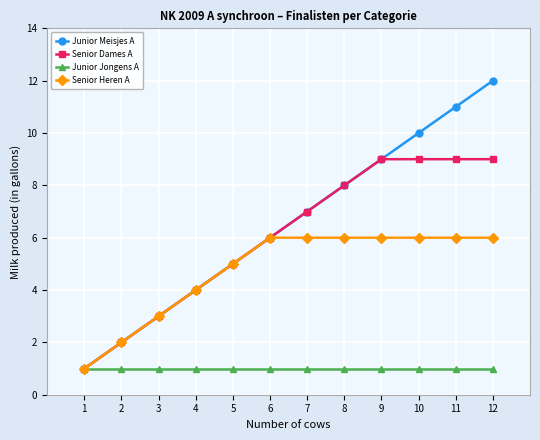

Is the value of Junior Jongens A at 4 greater than the value of Senior Dames A at 7?

No